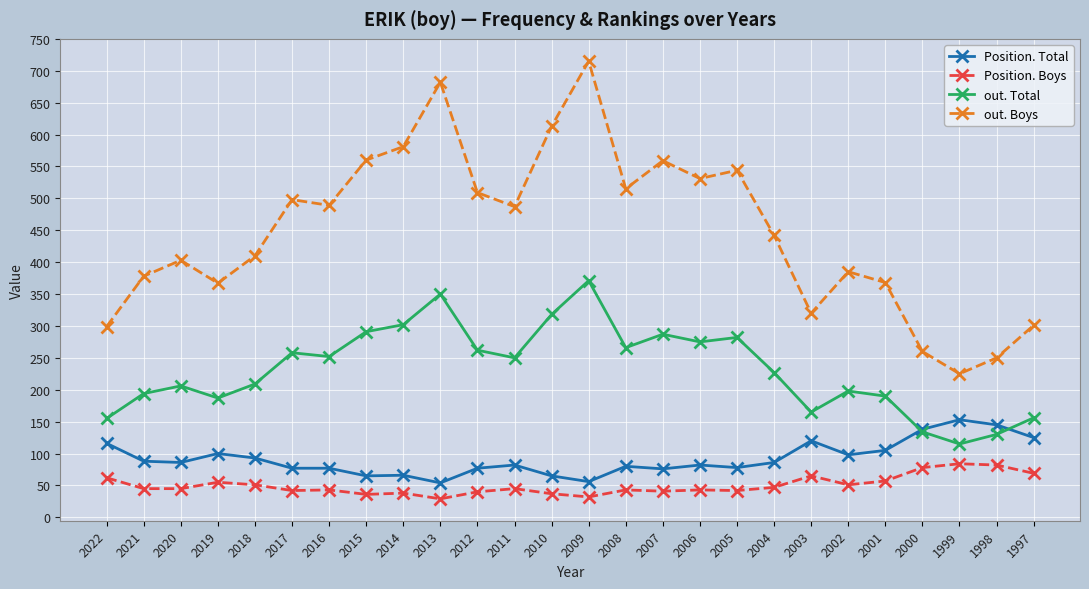

Where is the first local maximum for out. Total?

2020